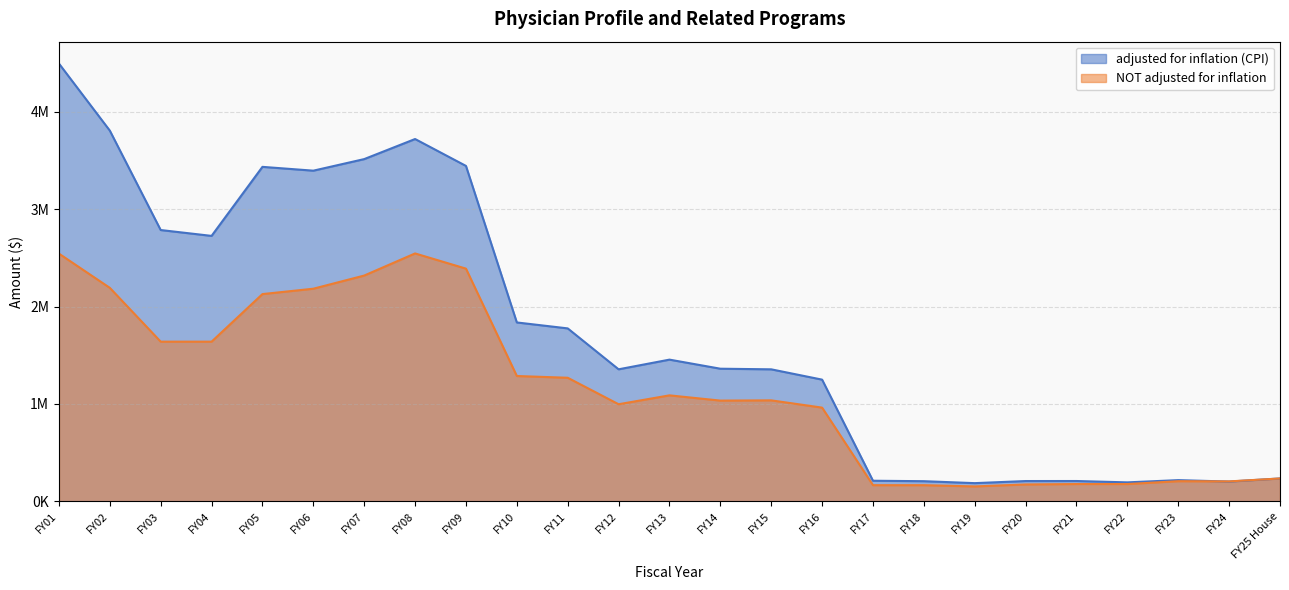

Is it true that adjusted for inflation (CPI) equals 211264 at FY17?

True